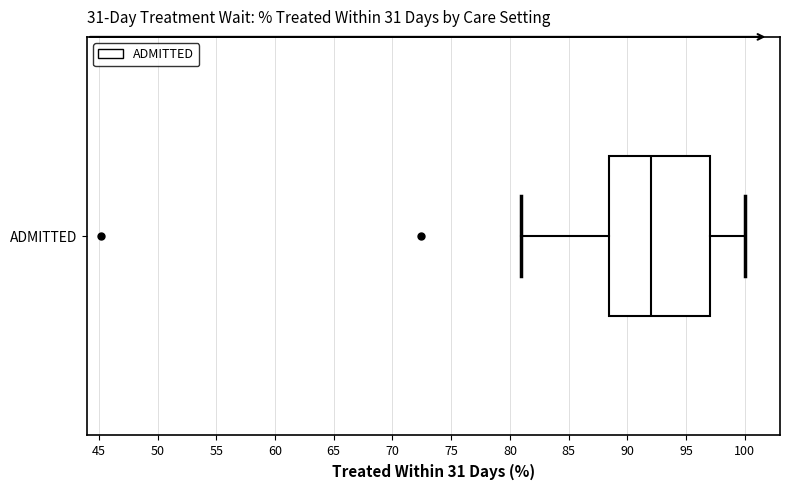

Read this box plot against the x-axis: the position of the median line, the range covered by the box, and the ends of both whiskers. The values are not printed on the chart, so give them approximately, as read against the axis.

median 92.0, box 88.5 to 97.0, whiskers 81.0 to 100.0